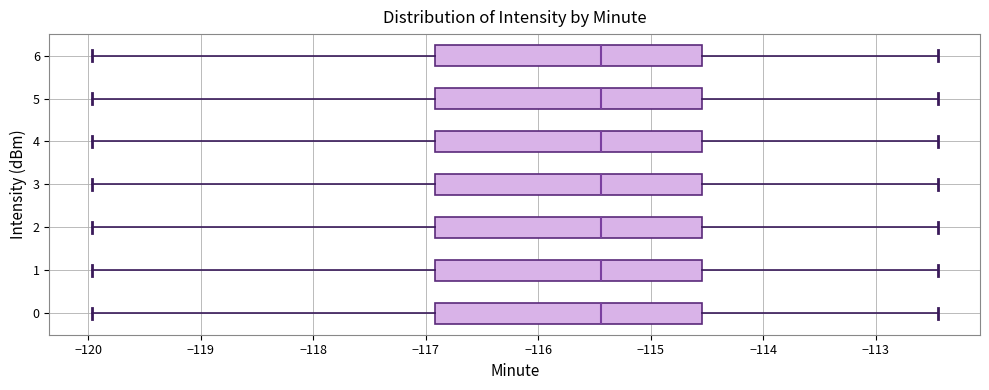

Reading bottom to top, read every box against the x-axis: the position of its median line, the range the box covers, and the ends of its whiskers. The values are not printed on the chart, so give them approximately, as read against the axis.

0: median -115.4, box -116.9 to -114.5, whiskers -120.0 to -112.4
1: median -115.4, box -116.9 to -114.5, whiskers -120.0 to -112.4
2: median -115.4, box -116.9 to -114.5, whiskers -120.0 to -112.4
3: median -115.4, box -116.9 to -114.5, whiskers -120.0 to -112.4
4: median -115.4, box -116.9 to -114.5, whiskers -120.0 to -112.4
5: median -115.4, box -116.9 to -114.5, whiskers -120.0 to -112.4
6: median -115.4, box -116.9 to -114.5, whiskers -120.0 to -112.4